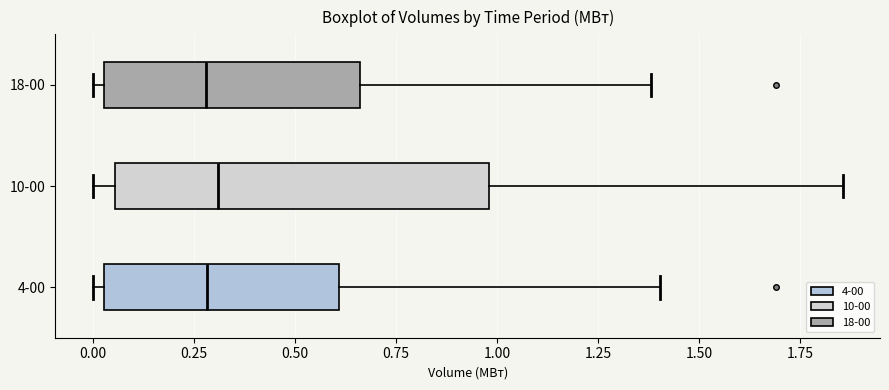

Comparing the boxes themselves (not the whiskers), which one is the widest?

10-00